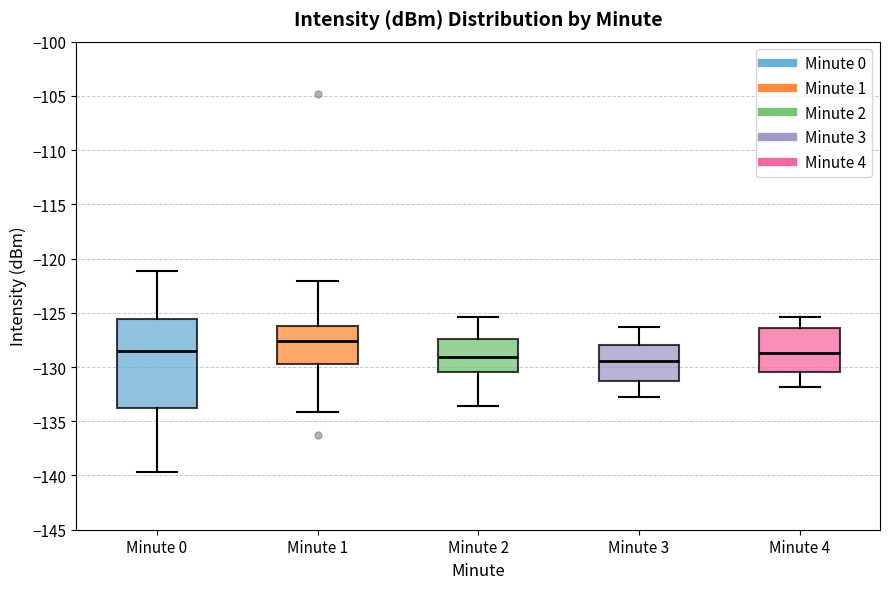

Reading left to right, read every box against the y-axis: the position of its median line, the range the box covers, and the ends of its whiskers. The values are not printed on the chart, so give them approximately, as read against the axis.

Minute 0: median -128.5, box -134.0 to -125.5, whiskers -139.5 to -121.0
Minute 1: median -127.5, box -129.5 to -126.5, whiskers -134.0 to -122.0
Minute 2: median -129.0, box -130.5 to -127.5, whiskers -133.5 to -125.5
Minute 3: median -129.5, box -131.5 to -128.0, whiskers -133.0 to -126.5
Minute 4: median -128.5, box -130.5 to -126.5, whiskers -132.0 to -125.5